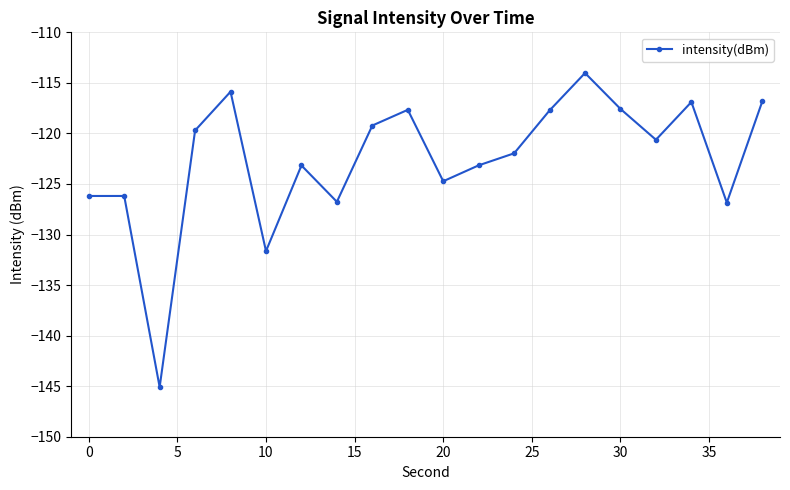

What is the difference between the maximum and minimum values?

31.1